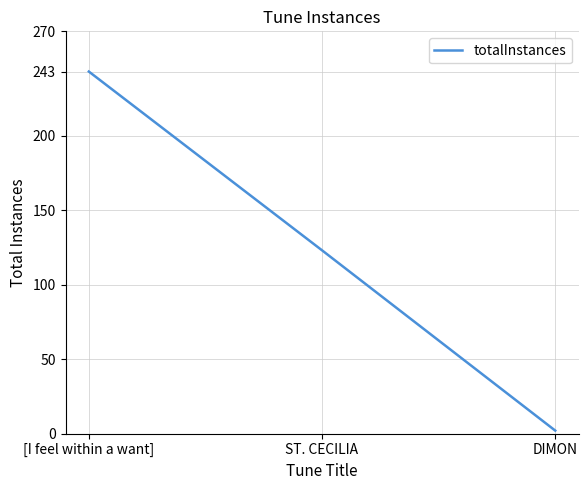

What is the difference between the values at ST. CECILIA and [I feel within a want]?

120